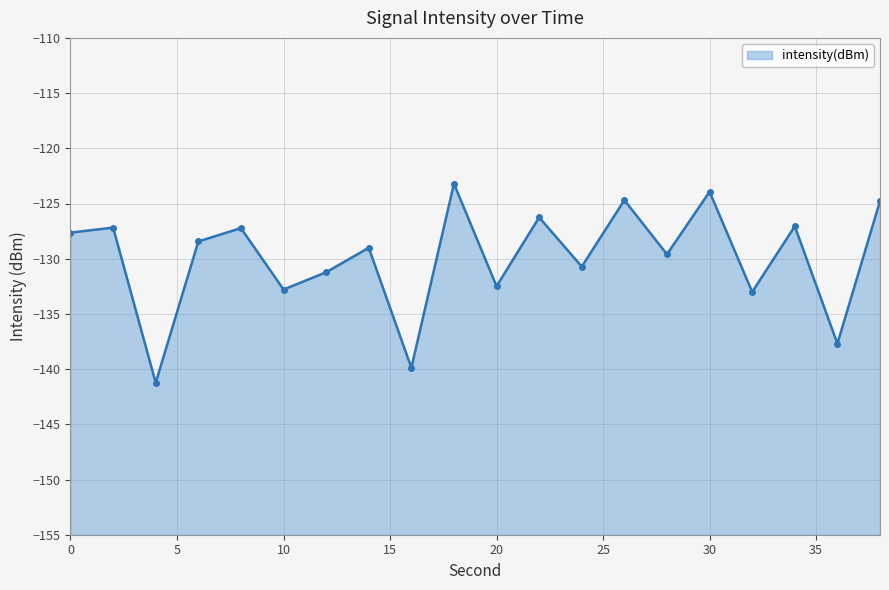

What is the value of the 11th point from the left?

-132.5